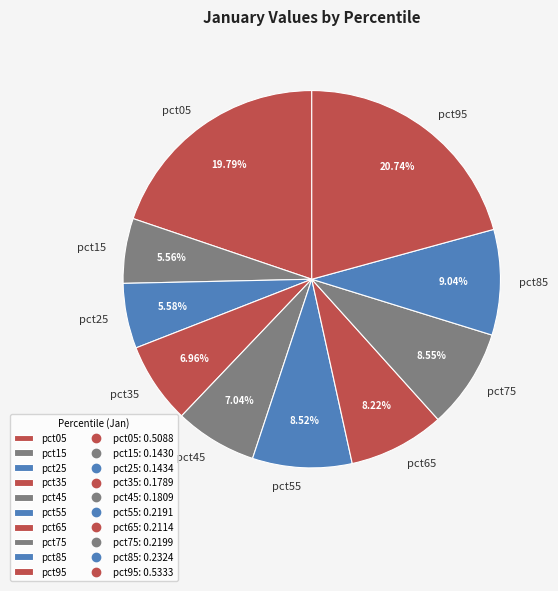

To the nearest percent, what is the difference between the largest and smallest slice percentages?

15%